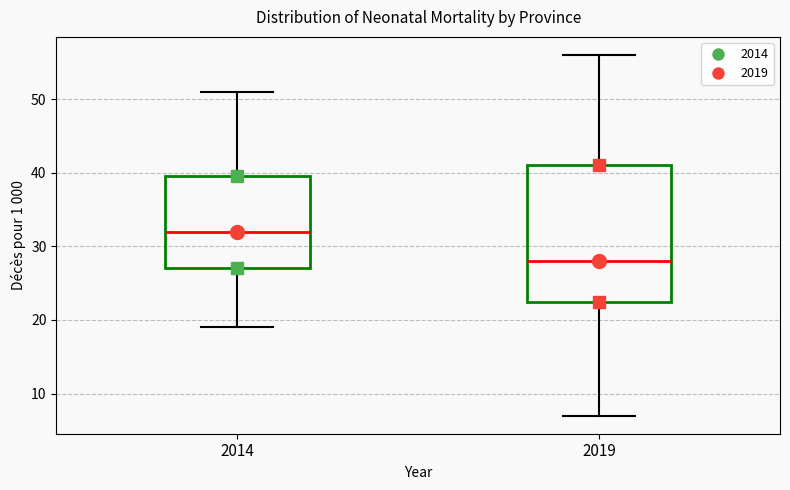

Reading left to right, transcribe this box plot: for each box, give where its median line is, the range the box spans, and where its two whiskers end, as read against the y-axis. The values are not printed on the chart, so give them approximately, as read against the axis.

2014: median 32, box 27 to 40, whiskers 19 to 51
2019: median 28, box 23 to 41, whiskers 7 to 56